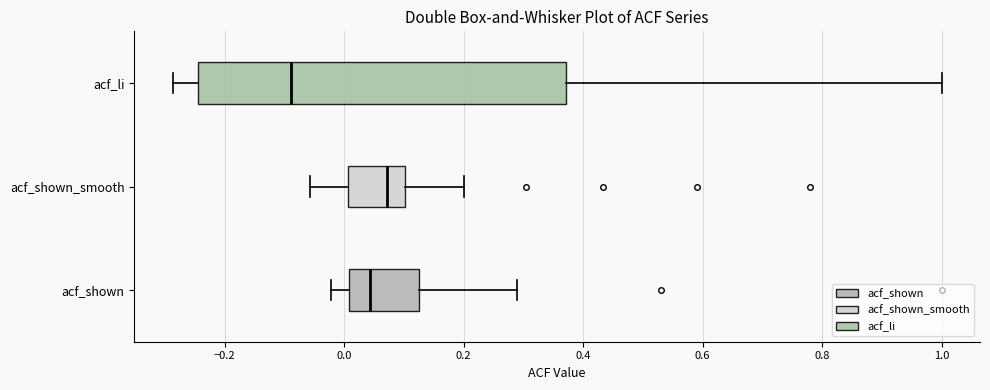

Reading bottom to top, transcribe this box plot: for each box, give where its median line is, the range the box spans, and where its two whiskers end, as read against the x-axis. The values are not printed on the chart, so give them approximately, as read against the axis.

acf_shown: median 0.04, box 0.00 to 0.12, whiskers -0.02 to 0.30
acf_shown_smooth: median 0.08, box 0.00 to 0.10, whiskers -0.06 to 0.20
acf_li: median -0.08, box -0.24 to 0.38, whiskers -0.28 to 1.00